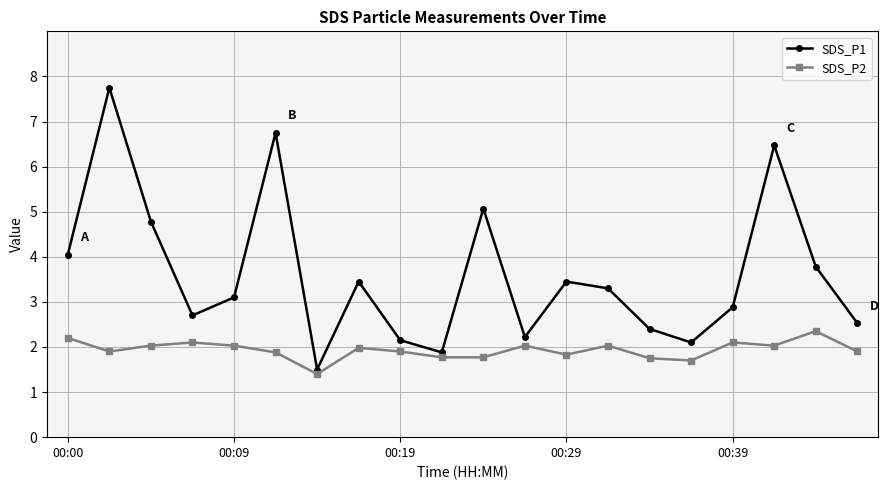

Which series has the largest range (max minus min)?

SDS_P1